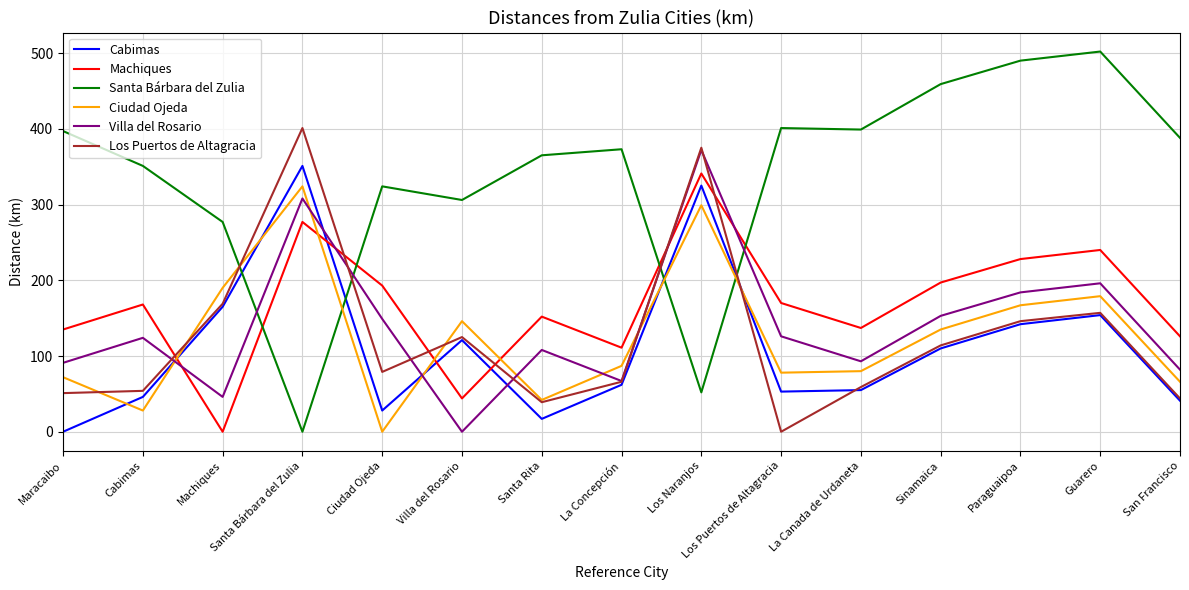

At which label does Los Puertos de Altagracia reach its peak?

Santa Bárbara del Zulia